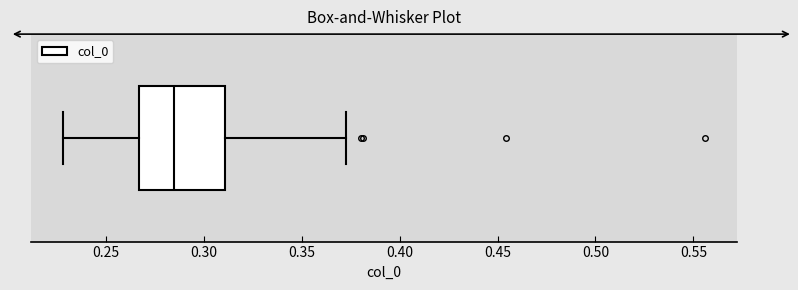

Transcribe this box plot: give where the median line is, the range the box spans, and where the two whiskers end, as read against the x-axis. The values are not printed on the chart, so give them approximately, as read against the axis.

median 0.285, box 0.265 to 0.310, whiskers 0.230 to 0.375